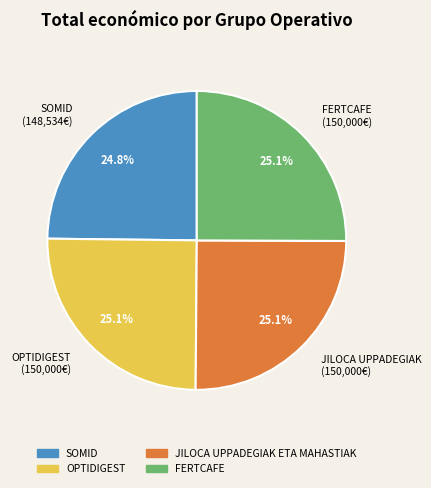

What is the ratio of the value at SOMID (148,534€) to the value at OPTIDIGEST (150,000€)?

1.0